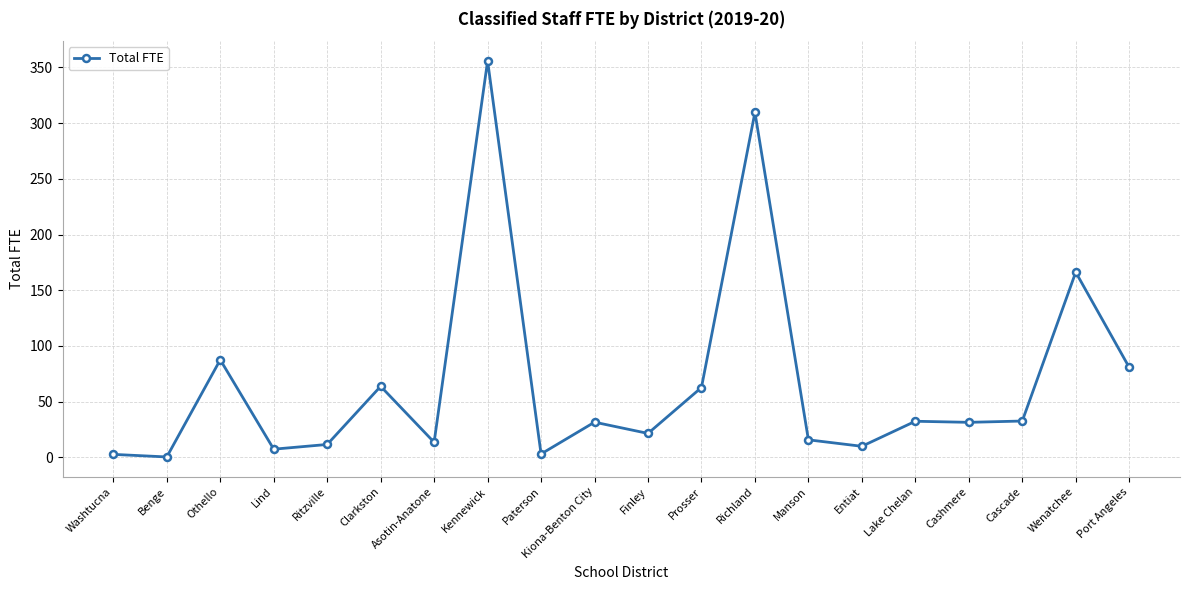

How many categories are shown in the chart?

20